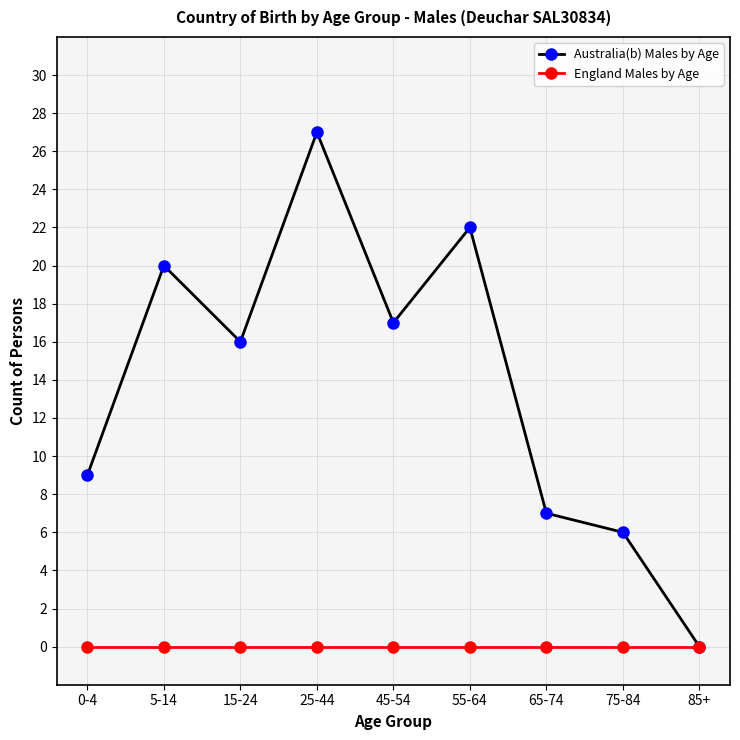

Which series changed the most between 15-24 and 55-64?

Australia(b) Males by Age